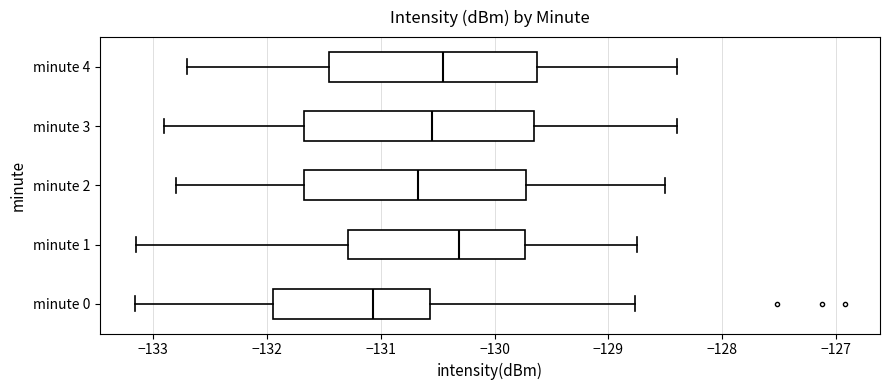

Reading bottom to top, read every box against the x-axis: the position of its median line, the range the box covers, and the ends of its whiskers. The values are not printed on the chart, so give them approximately, as read against the axis.

minute 0: median -131.1, box -131.9 to -130.6, whiskers -133.2 to -128.8
minute 1: median -130.3, box -131.3 to -129.7, whiskers -133.1 to -128.7
minute 2: median -130.7, box -131.7 to -129.7, whiskers -132.8 to -128.5
minute 3: median -130.5, box -131.7 to -129.6, whiskers -132.9 to -128.4
minute 4: median -130.4, box -131.4 to -129.6, whiskers -132.7 to -128.4